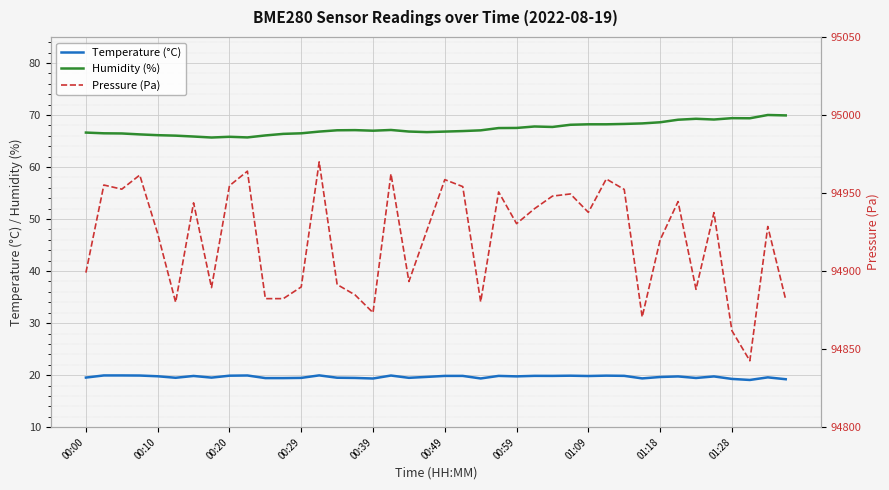

What is the highest value of the Humidity (%) series?

70.0